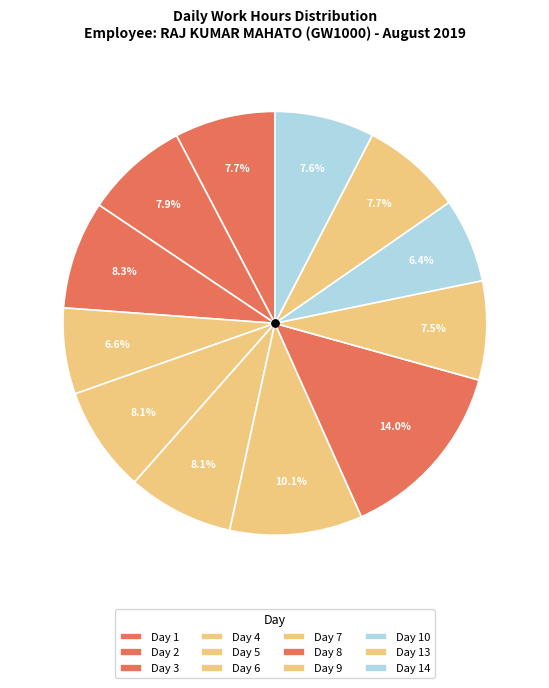

To the nearest percent, what is the average slice percentage?

8%